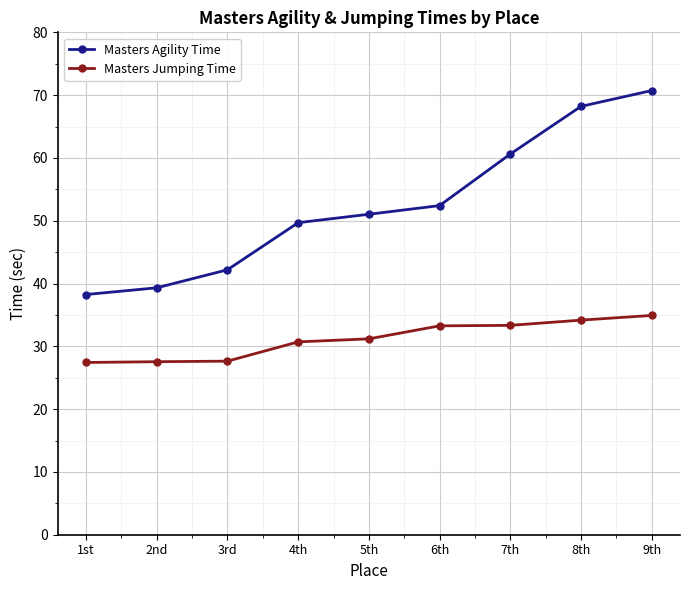

Rank the series by their average value, from highest to lowest.

Masters Agility Time, Masters Jumping Time